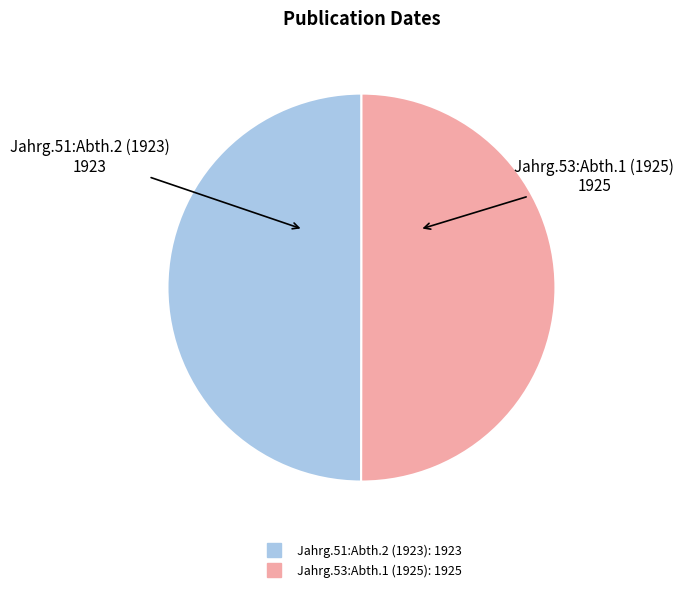

How many segments does this pie chart have?

2